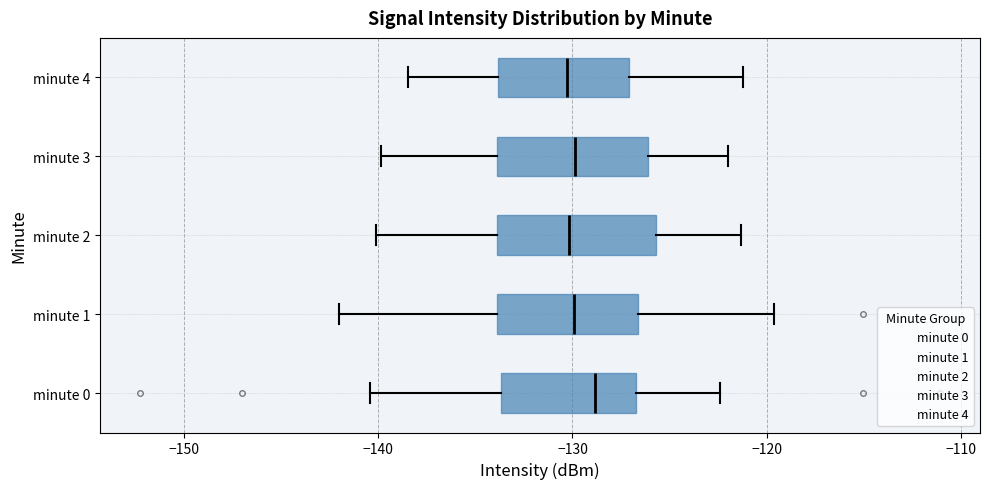

Reading bottom to top, read every box against the x-axis: the position of its median line, the range the box covers, and the ends of its whiskers. The values are not printed on the chart, so give them approximately, as read against the axis.

minute 0: median -129, box -134 to -127, whiskers -140 to -122
minute 1: median -130, box -134 to -127, whiskers -142 to -120
minute 2: median -130, box -134 to -126, whiskers -140 to -121
minute 3: median -130, box -134 to -126, whiskers -140 to -122
minute 4: median -130, box -134 to -127, whiskers -138 to -121